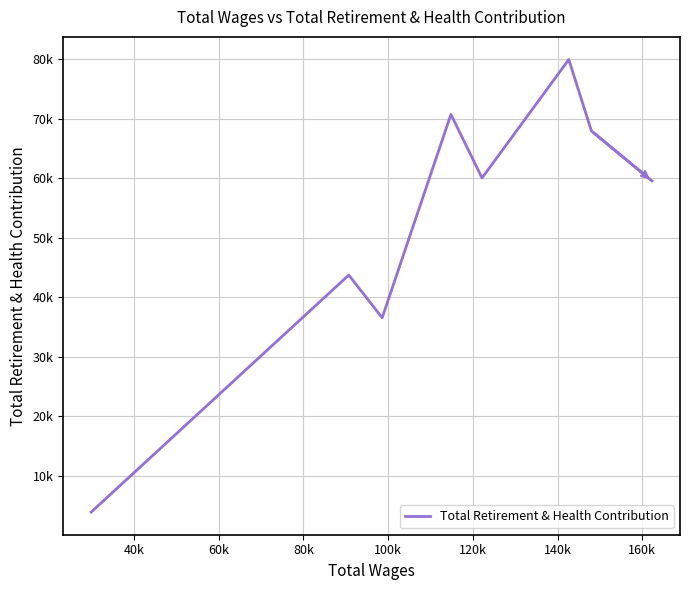

Reading left to right, list all the values displayed in this chart.

3944	43742	36571	70726	60050	79938	67945	59553